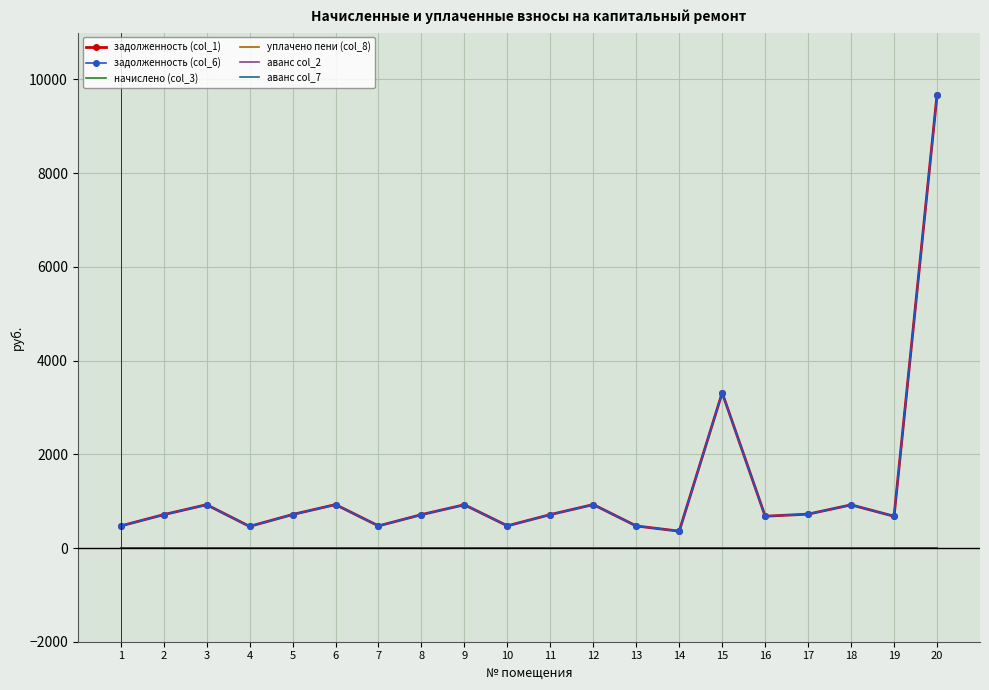

Rank the categories by задолженность (col_1) value from lowest to highest.

14, 4, 1, 13, 7, 10, 19, 16, 2, 8, 11, 5, 17, 18, 9, 3, 6, 12, 15, 20